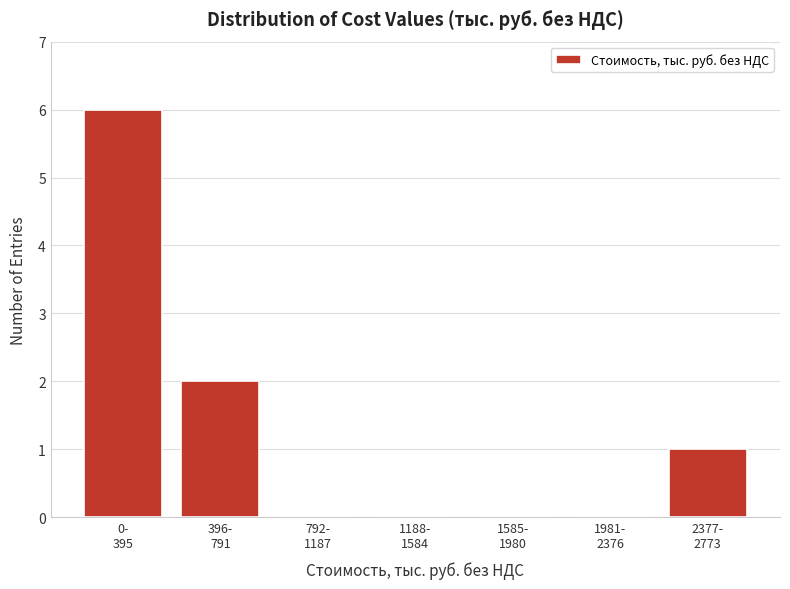

What is the sum of all values?

9